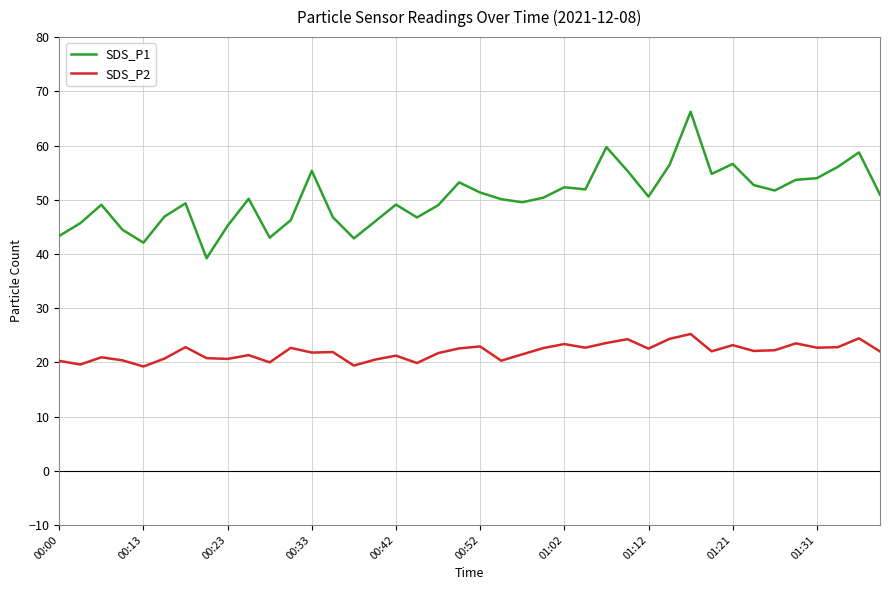

What is the difference between the maximum and minimum values in the SDS_P1 series?

27.0